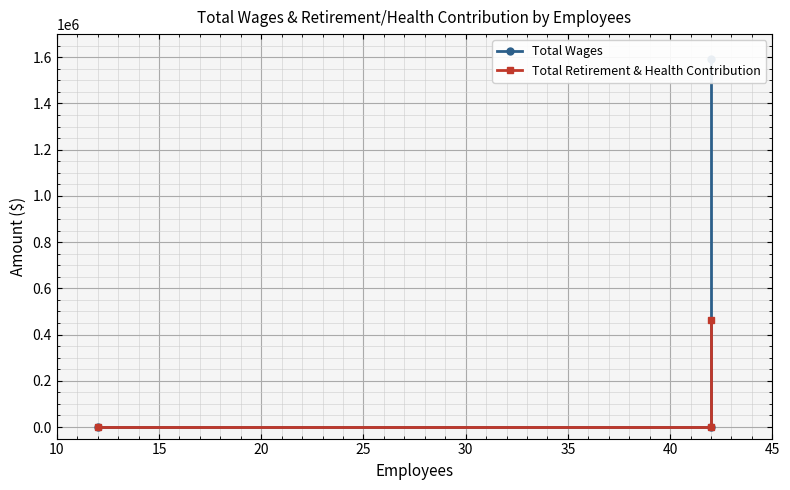

Which series has the largest total across all categories?

Total Wages